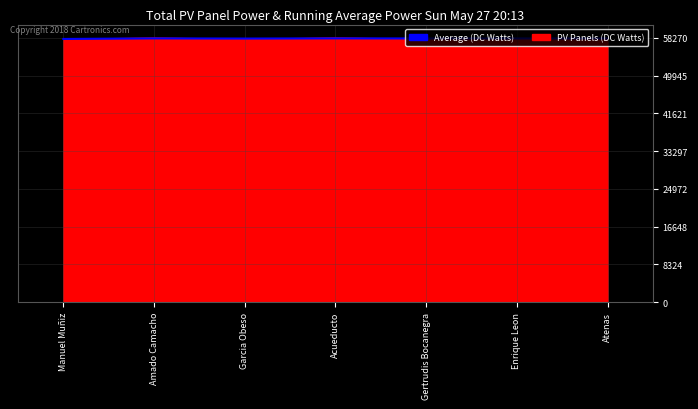

What position from the right is Amado Camacho?

6